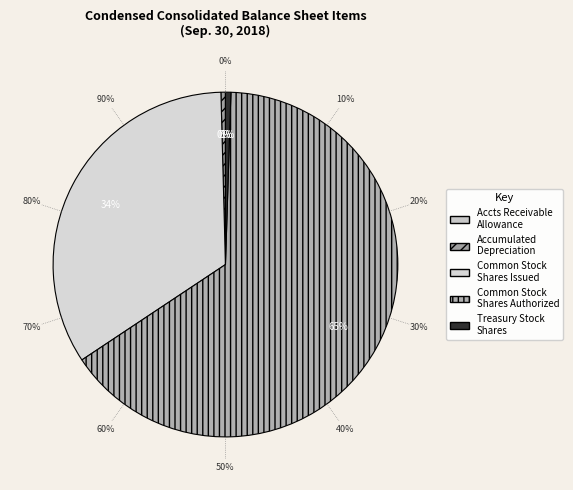

Is it true that Accounts receivable allowance is 14% of the pie?

False